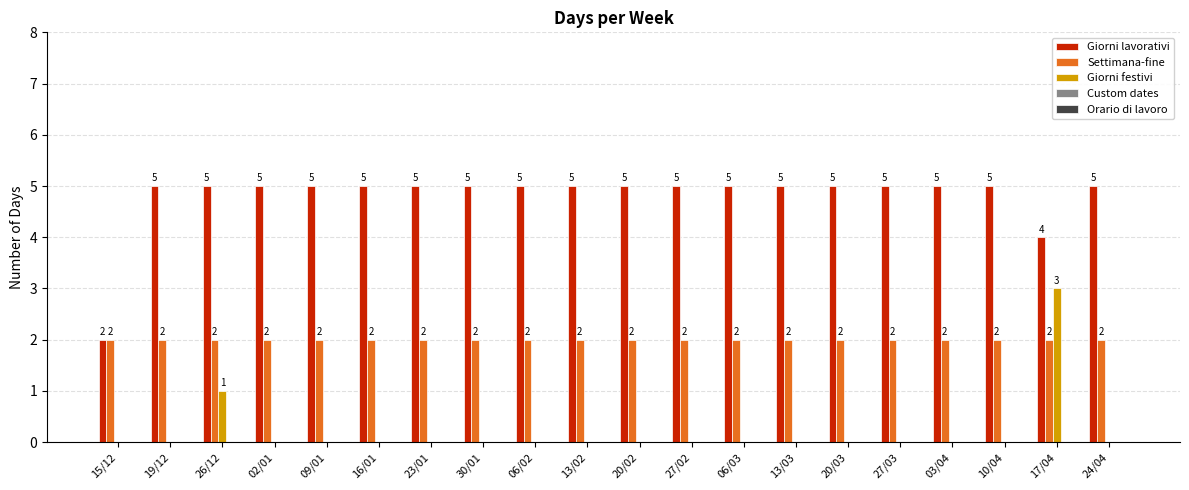

Is the value of Settimana-fine at 13/02 greater than the value of Giorni festivi at 16/01?

Yes